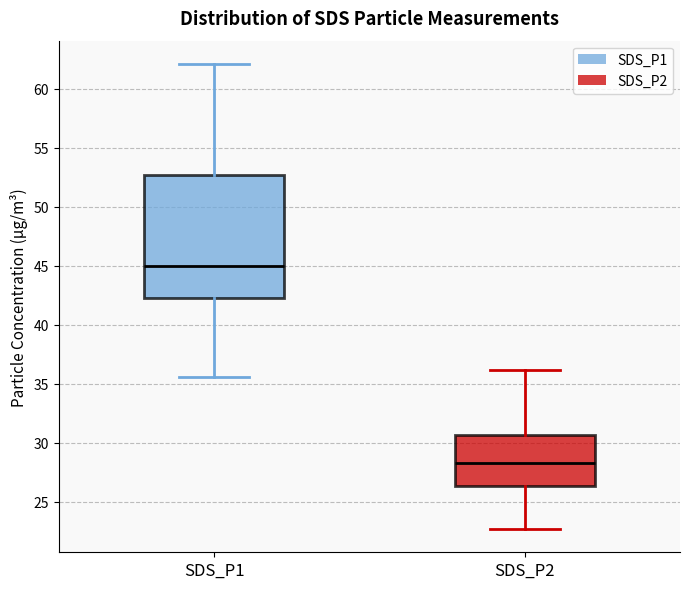

Reading left to right, transcribe this box plot: for each box, give where its median line is, the range the box spans, and where its two whiskers end, as read against the y-axis. The values are not printed on the chart, so give them approximately, as read against the axis.

SDS_P1: median 45.0, box 42.5 to 52.5, whiskers 35.5 to 62.0
SDS_P2: median 28.5, box 26.5 to 30.5, whiskers 22.5 to 36.0